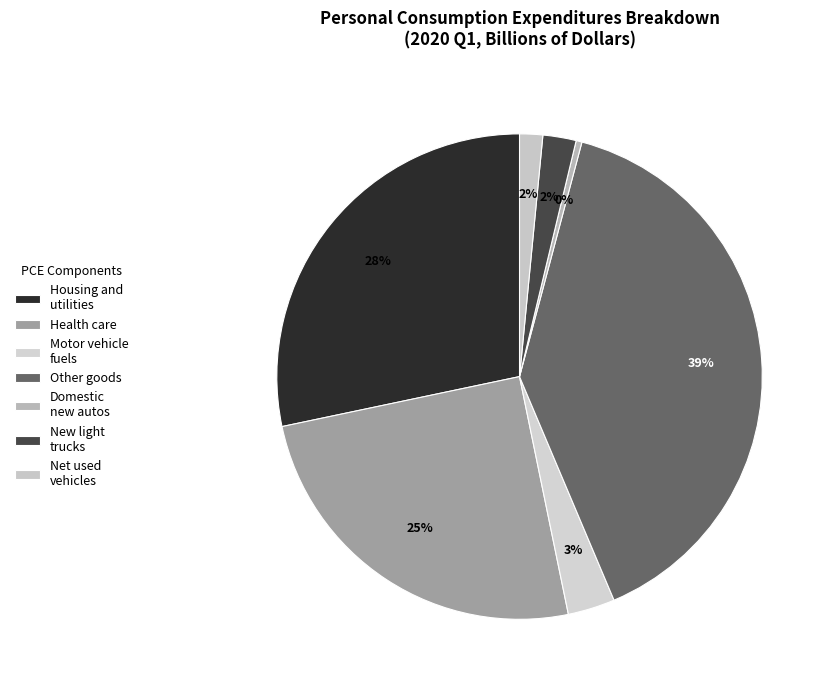

To the nearest percent, what percentage of the pie is Health care?

25%